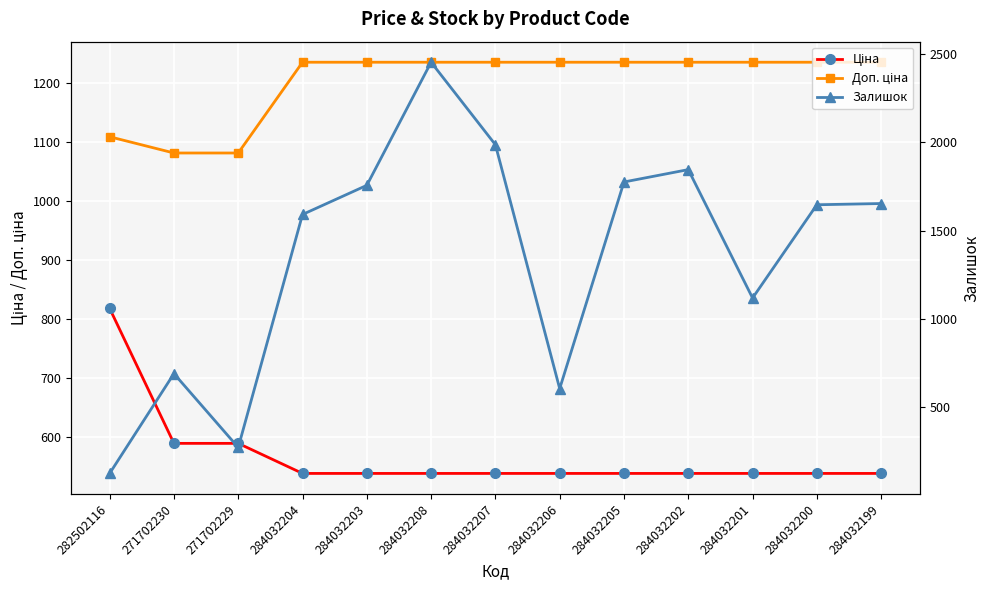

Reading left to right, what are all the values shown in this chart?

Ціна: 282502116=818.5	271702230=589.9	271702229=589.9	284032204=539.0	284032203=539.0	284032208=539.0	284032207=539.0	284032206=539.0	284032205=539.0	284032202=539.0	284032201=539.0	284032200=539.0	284032199=539.0
Доп. ціна: 282502116=1109.2	271702230=1081.7	271702229=1081.7	284032204=1235.4	284032203=1235.4	284032208=1235.4	284032207=1235.4	284032206=1235.4	284032205=1235.4	284032202=1235.4	284032201=1235.4	284032200=1235.4	284032199=1235.4
Залишок: 282502116=125.0	271702230=690.0	271702229=272.0	284032204=1591.0	284032203=1756.0	284032208=2453.0	284032207=1986.0	284032206=605.0	284032205=1775.0	284032202=1845.0	284032201=1118.0	284032200=1646.0	284032199=1653.0